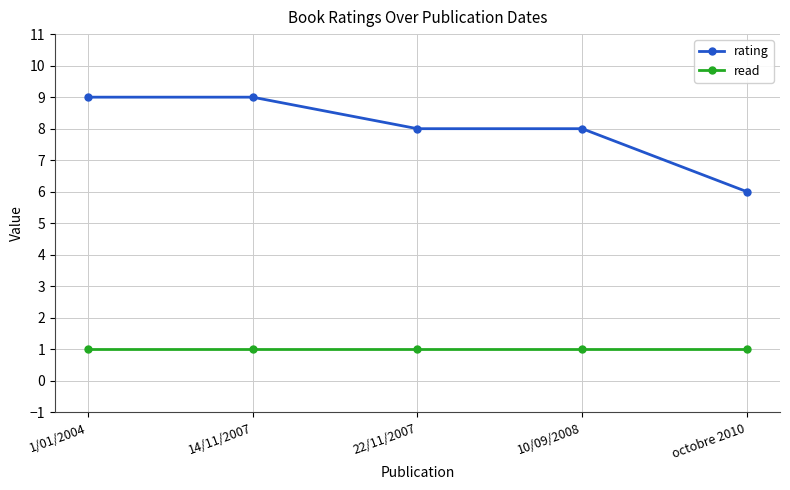

Count the number of categories in the chart.

5